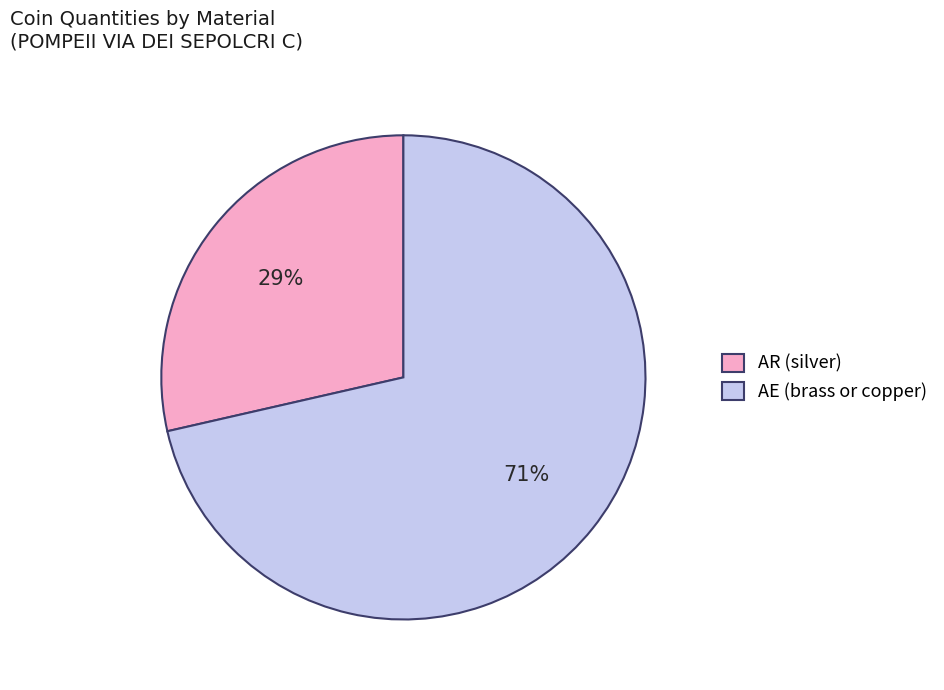

What percentage is the AE (brass or copper) slice, to the nearest percent?

71%